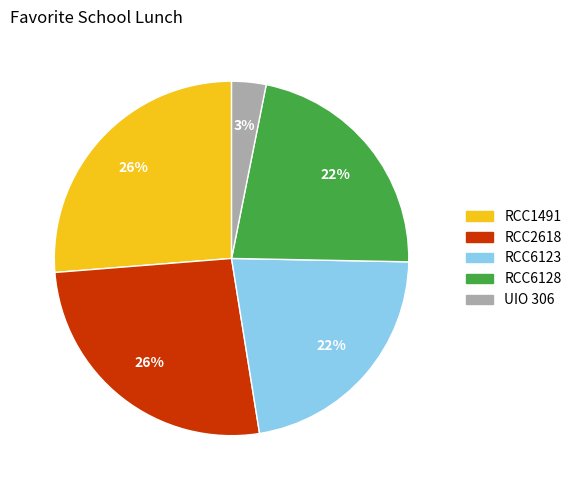

Which has a higher value, RCC6123 or RCC2618?

RCC2618